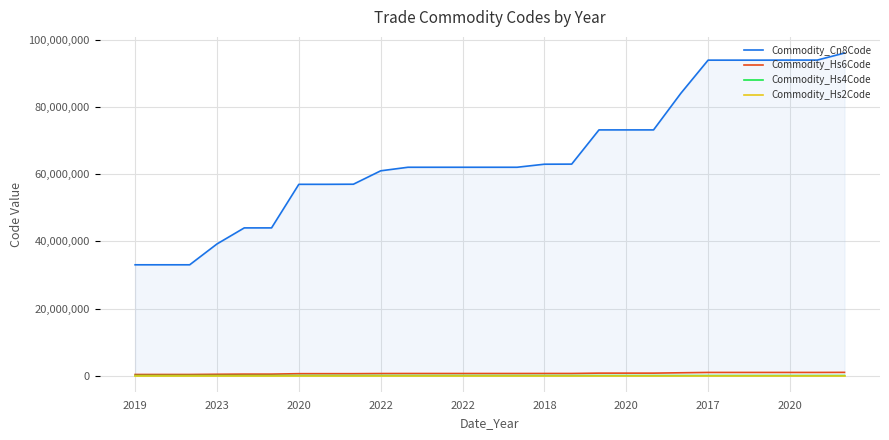

True or false: Commodity_Hs6Code and Commodity_Cn8Code cross at least once.

False